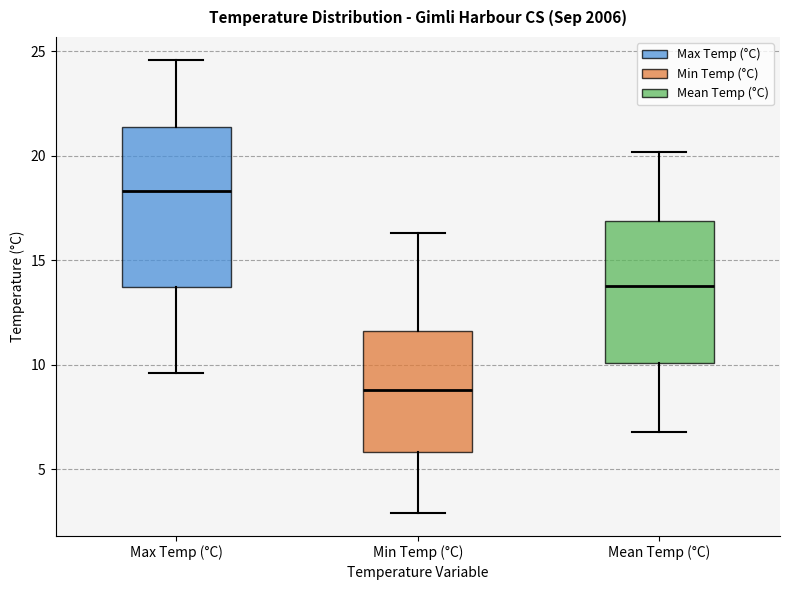

Which box is the tallest, from its lower edge to its upper edge?

Max Temp (°C)